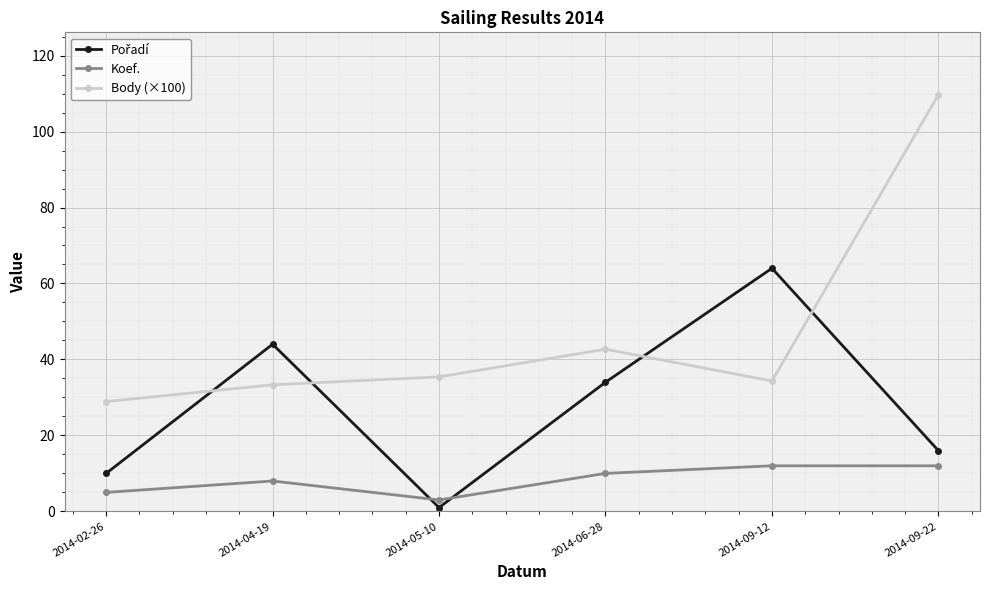

True or false: Koef. has a value of 3.0 at 2014-05-10.

True